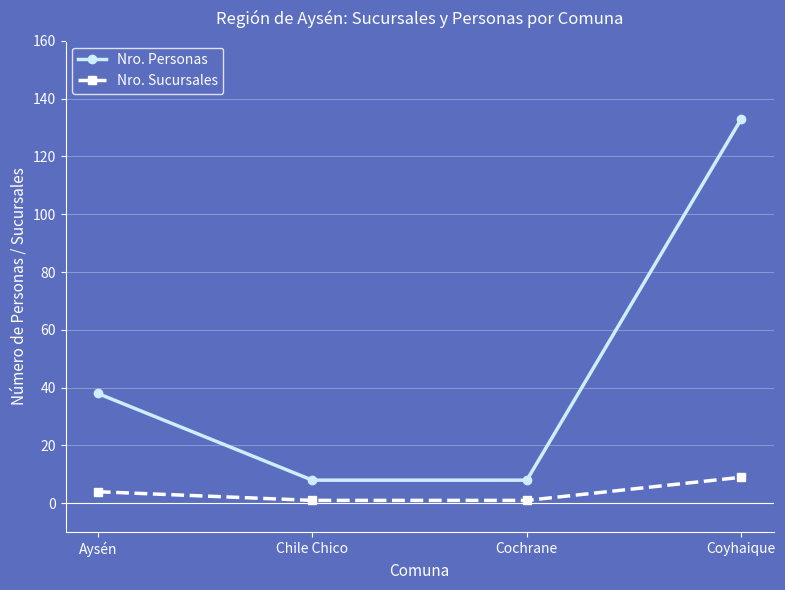

Count the Nro. Personas values in the range 8 to 133.

4